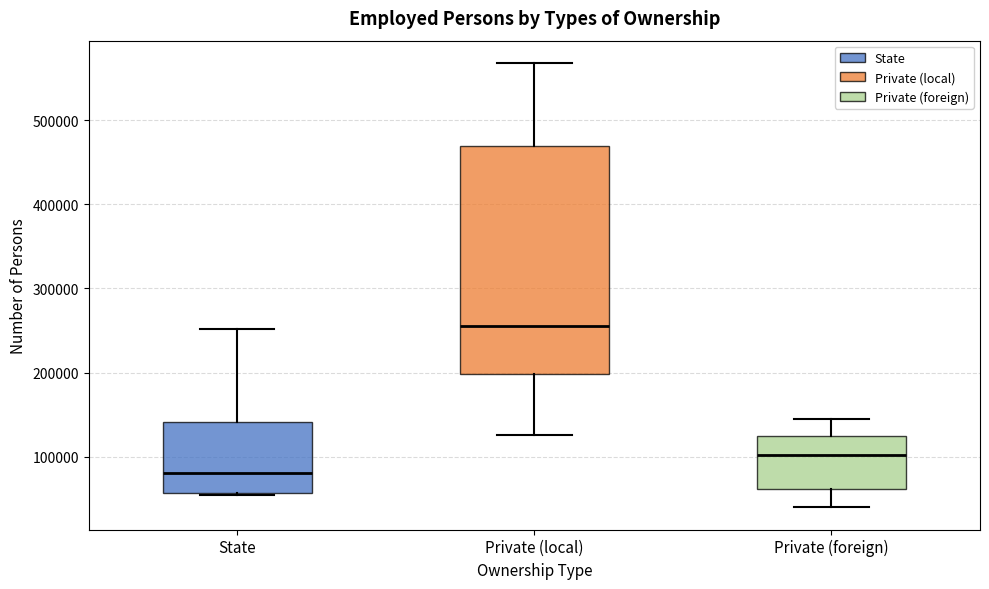

Which box has the lowest median line?

State